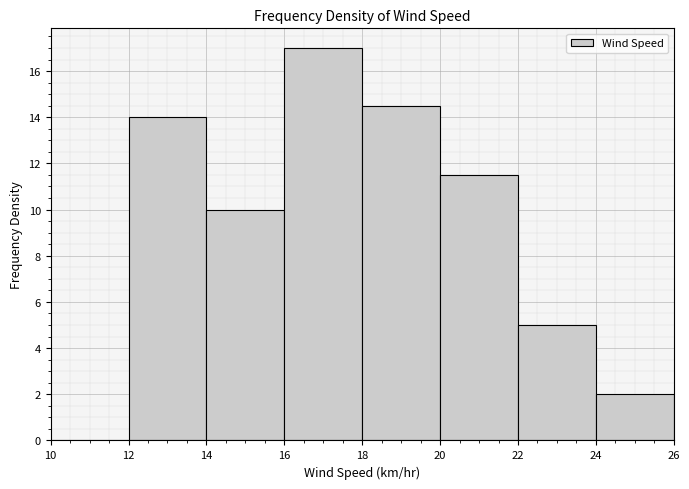

Reading left to right, transcribe this chart: for each bar, give the range it covers on the x-axis and its height. The values are not printed on the chart, so give them approximately, as read against the axis.

10 to 12: 0
12 to 14: 14.0
14 to 16: 10.0
16 to 18: 17.0
18 to 20: 14.6
20 to 22: 11.6
22 to 24: 5.0
24 to 26: 2.0